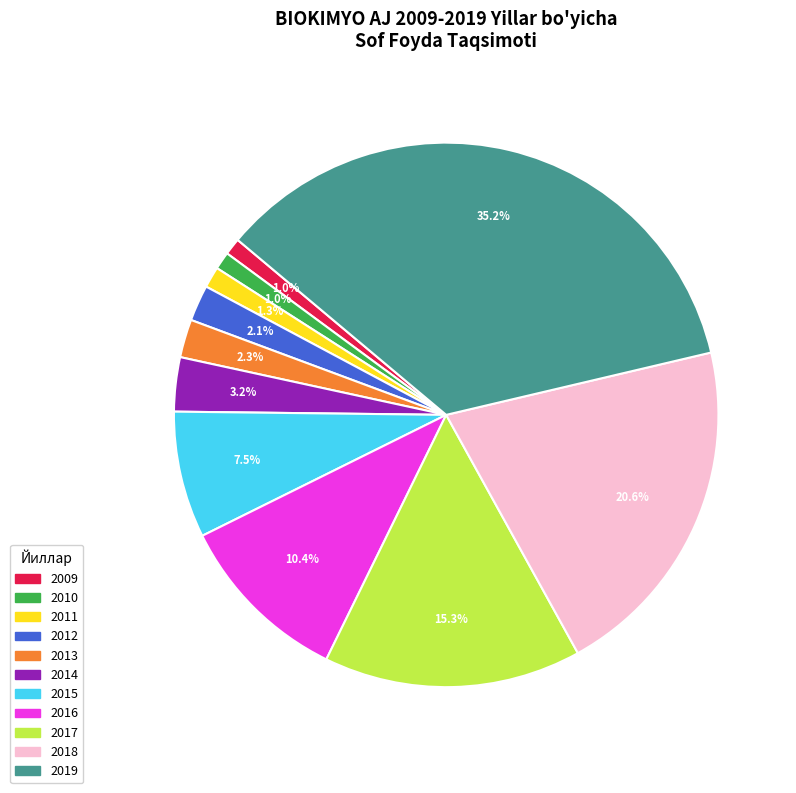

To the nearest percent, what is the average slice percentage?

9%